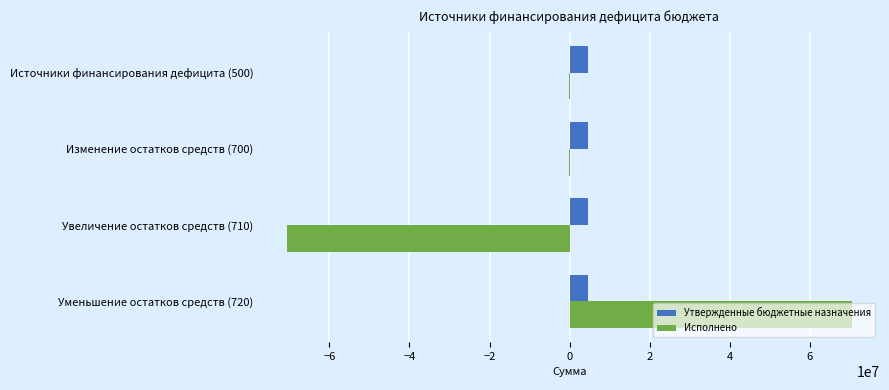

The value of Исполнено at Уменьшение остатков средств (720) is 70456611.7. True or false?

True